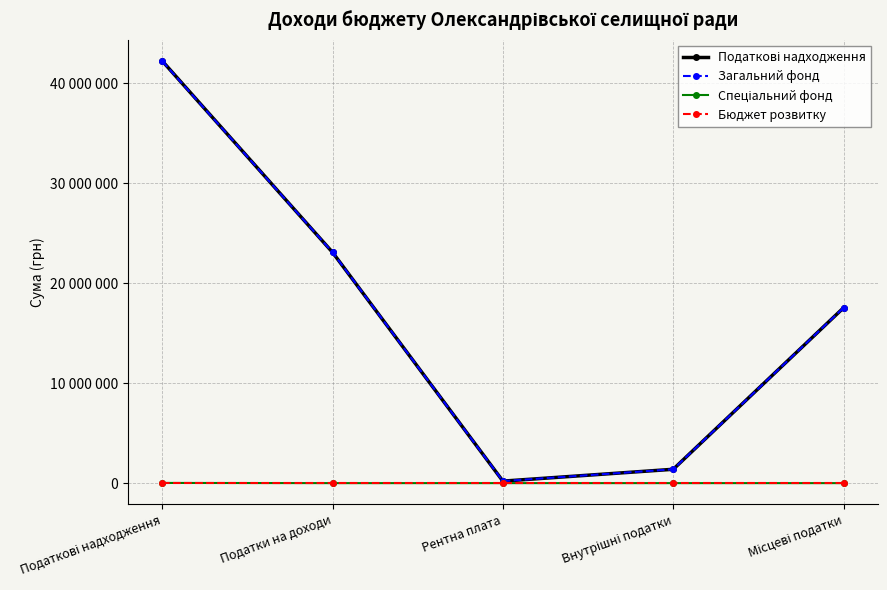

Is this an area chart (filled region under the line)?

No